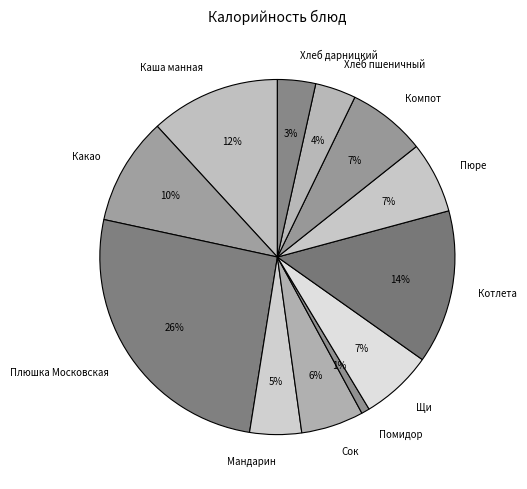

To the nearest percent, what percentage of the pie is Каша манная?

12%